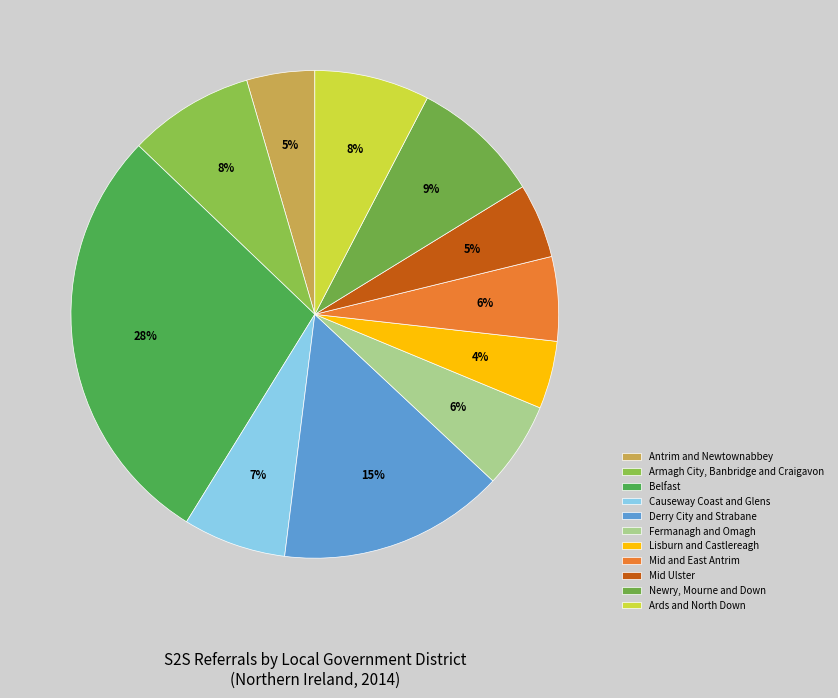

Combined, do Lisburn and Castlereagh and Ards and North Down account for over 50%?

No